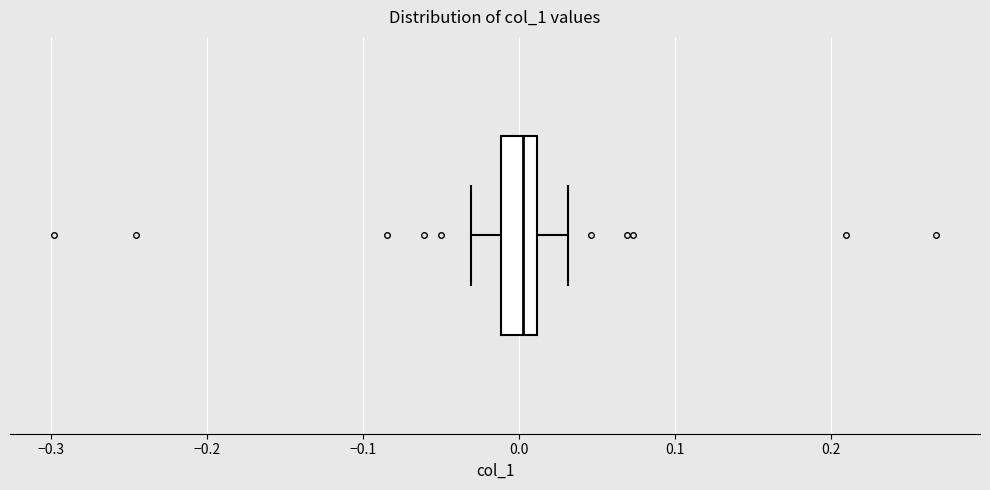

Read this box plot against the x-axis: the position of the median line, the range covered by the box, and the ends of both whiskers. The values are not printed on the chart, so give them approximately, as read against the axis.

median 0.00, box -0.01 to 0.01, whiskers -0.03 to 0.03